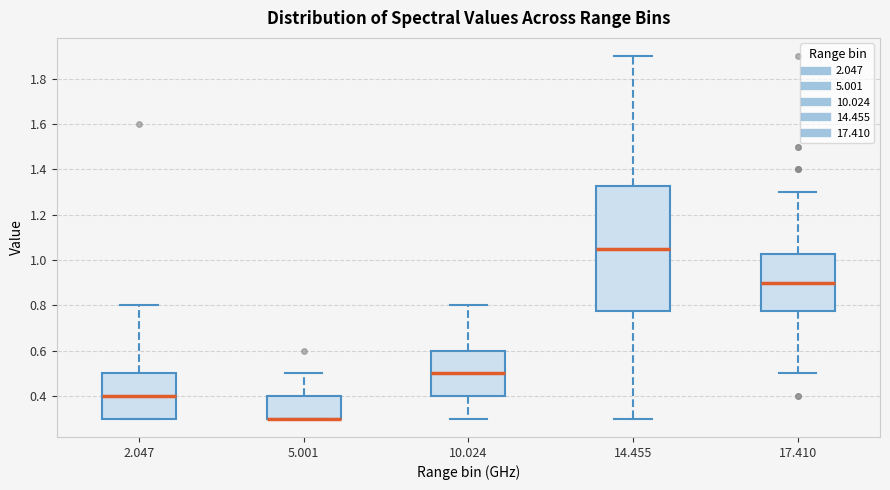

Reading left to right, read every box against the y-axis: the position of its median line, the range the box covers, and the ends of its whiskers. The values are not printed on the chart, so give them approximately, as read against the axis.

2.047: median 0.40, box 0.30 to 0.50, whiskers 0.30 to 0.80
5.001: median 0.30 (drawn on the box's lower edge), box 0.30 to 0.40, whiskers 0.30 to 0.50
10.024: median 0.50, box 0.40 to 0.60, whiskers 0.30 to 0.80
14.455: median 1.06, box 0.78 to 1.32, whiskers 0.30 to 1.90
17.410: median 0.90, box 0.78 to 1.02, whiskers 0.50 to 1.30